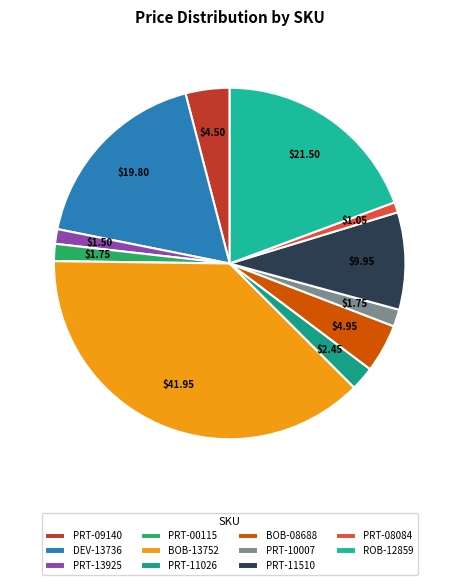

To the nearest percent, what portion does PRT-00115 represent?

2%